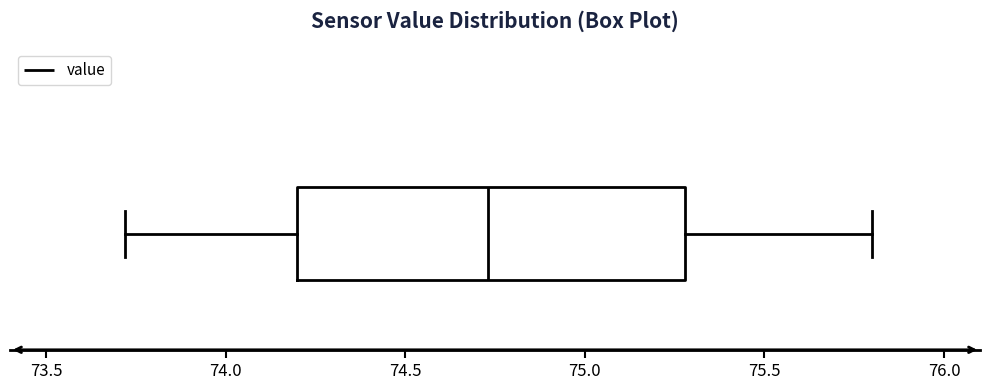

Read this box plot against the x-axis: the position of the median line, the range covered by the box, and the ends of both whiskers. The values are not printed on the chart, so give them approximately, as read against the axis.

median 74.75, box 74.20 to 75.30, whiskers 73.70 to 75.80